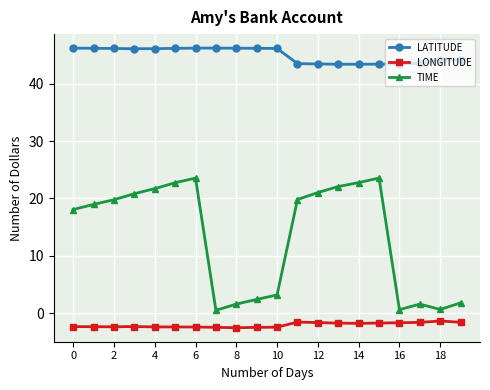

Rank the series by their maximum value, from lowest to highest.

LONGITUDE, TIME, LATITUDE